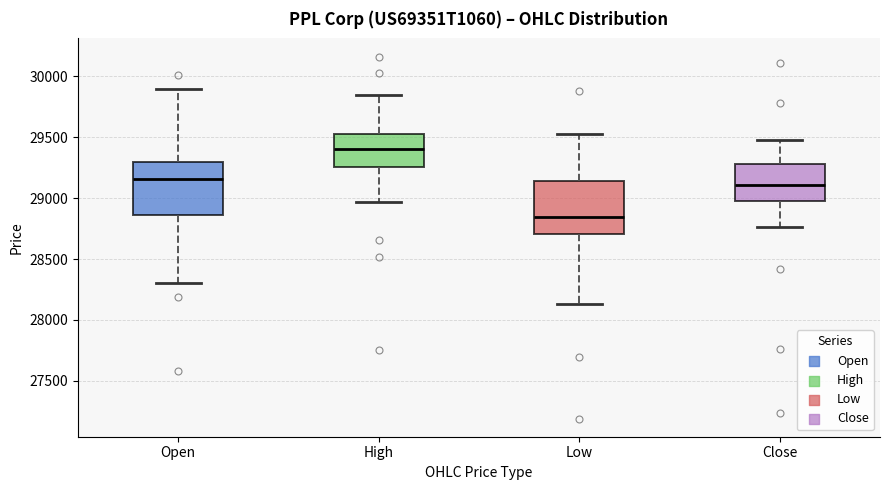

Reading left to right, transcribe this box plot: for each box, give where its median line is, the range the box spans, and where its two whiskers end, as read against the y-axis. The values are not printed on the chart, so give them approximately, as read against the axis.

Open: median 29150, box 28850 to 29300, whiskers 28300 to 29900
High: median 29400, box 29250 to 29500, whiskers 28950 to 29850
Low: median 28850, box 28700 to 29150, whiskers 28150 to 29550
Close: median 29100, box 29000 to 29300, whiskers 28750 to 29500